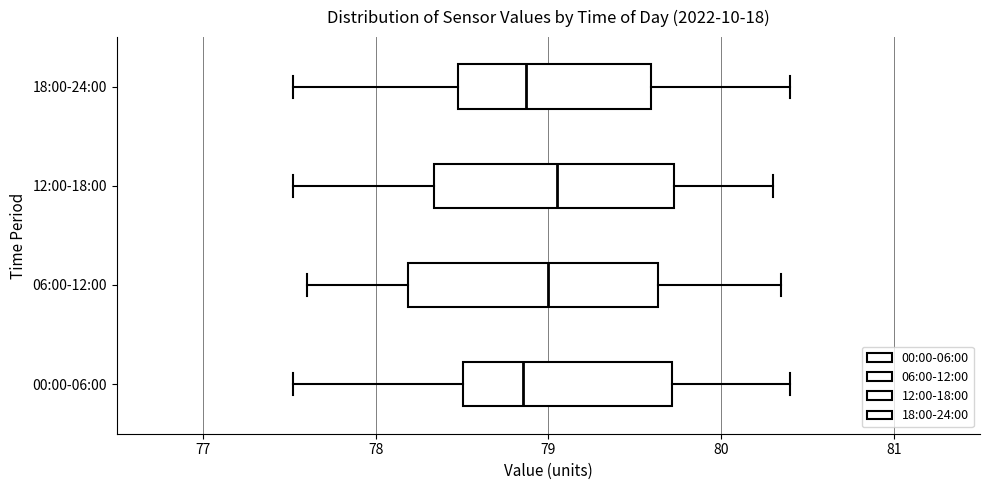

Reading bottom to top, transcribe this box plot: for each box, give where its median line is, the range the box spans, and where its two whiskers end, as read against the x-axis. The values are not printed on the chart, so give them approximately, as read against the axis.

00:00-06:00: median 78.9, box 78.5 to 79.7, whiskers 77.5 to 80.4
06:00-12:00: median 79.0, box 78.2 to 79.6, whiskers 77.6 to 80.4
12:00-18:00: median 79.1, box 78.3 to 79.7, whiskers 77.5 to 80.3
18:00-24:00: median 78.9, box 78.5 to 79.6, whiskers 77.5 to 80.4